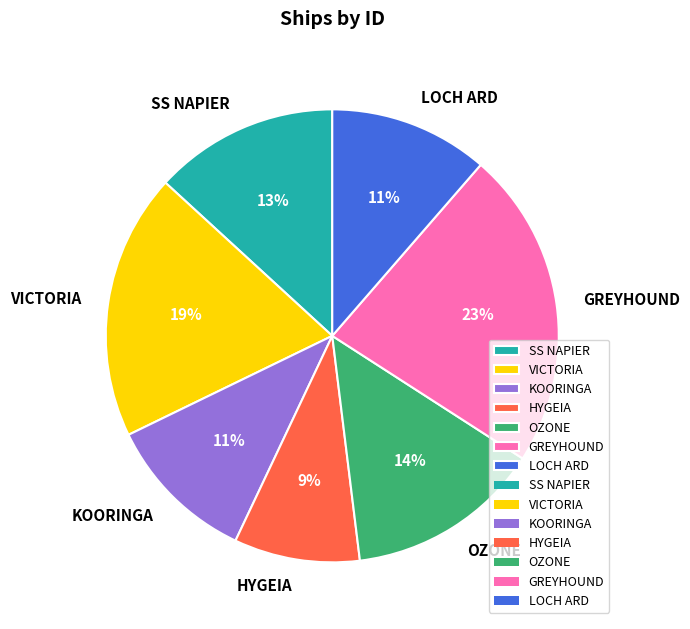

To the nearest percent, what portion does OZONE represent?

14%